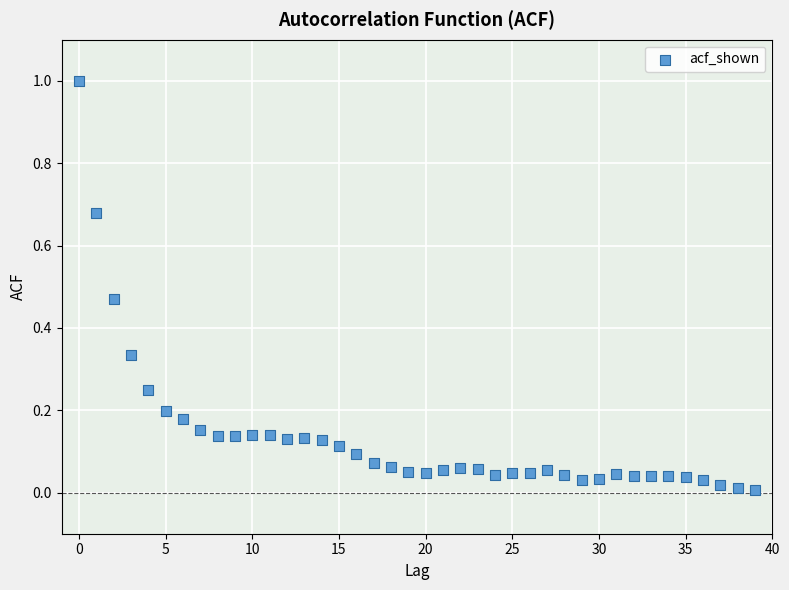

What is the range of Y values (max minus min)?

1.0